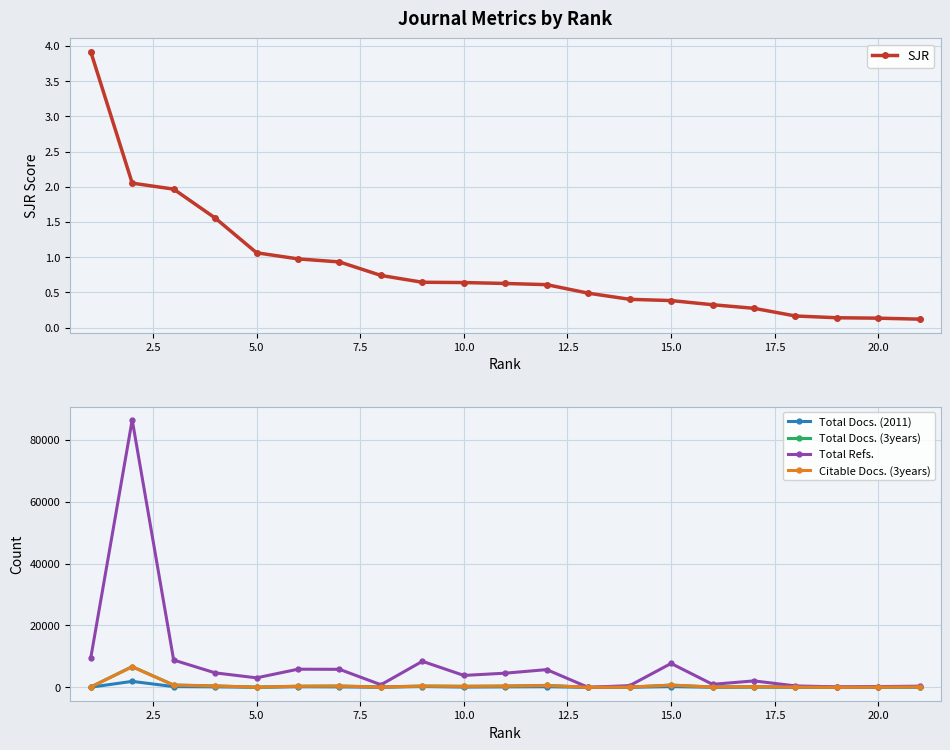

At how many categories does at least one series exceed 25529?

1